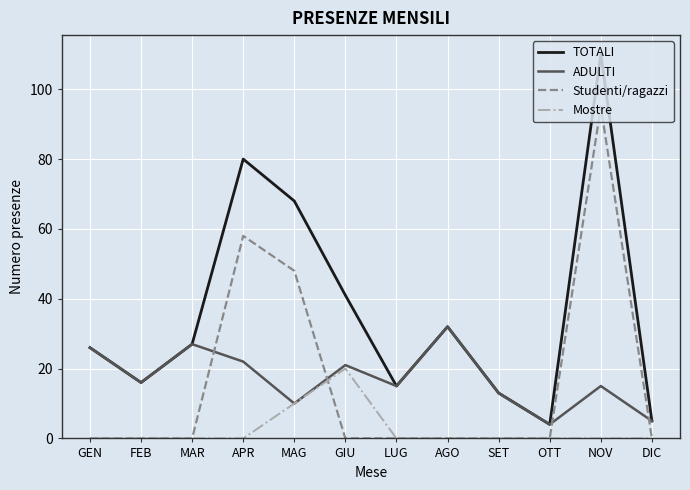

Where does the ADULTI series first go above 16?

GEN